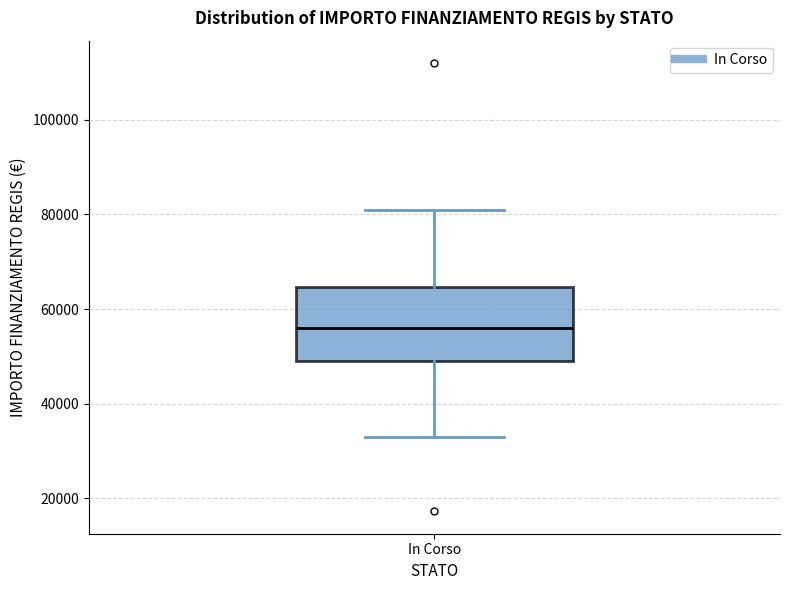

Where is the upper edge of the box for In Corso on the y-axis? The values are not printed on the chart, so give them approximately, as read against the axis.

64000